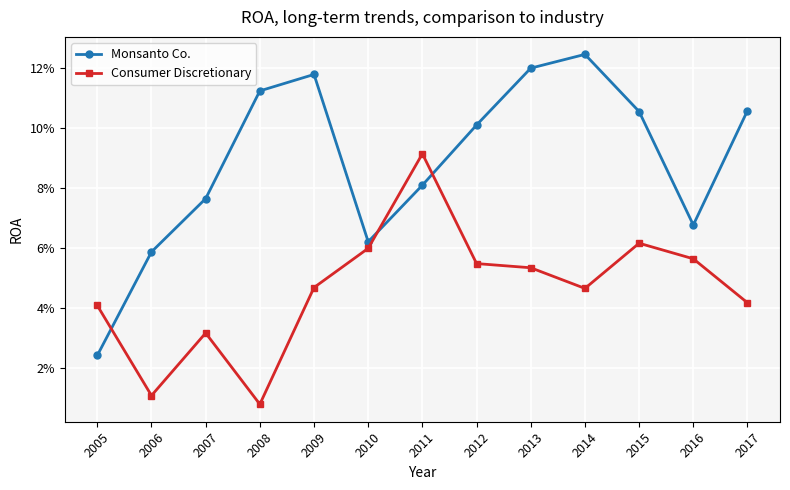

Is it true that Monsanto Co. equals 0.0 at 2013?

False